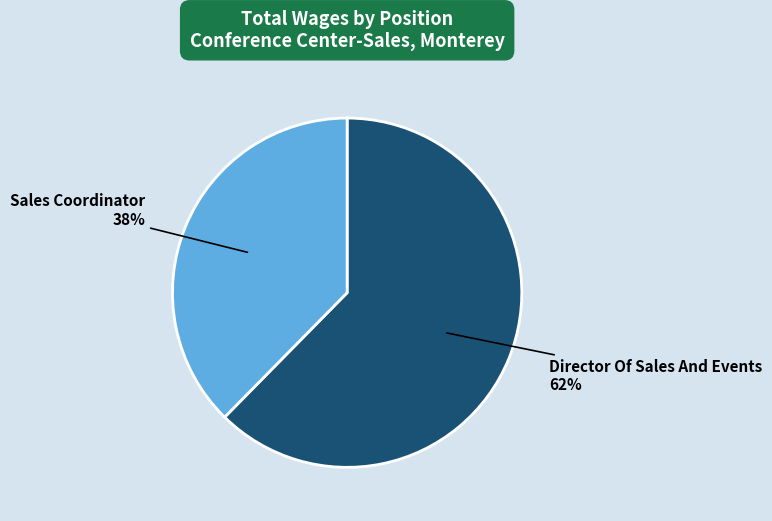

To the nearest percent, what is the average slice percentage?

50%